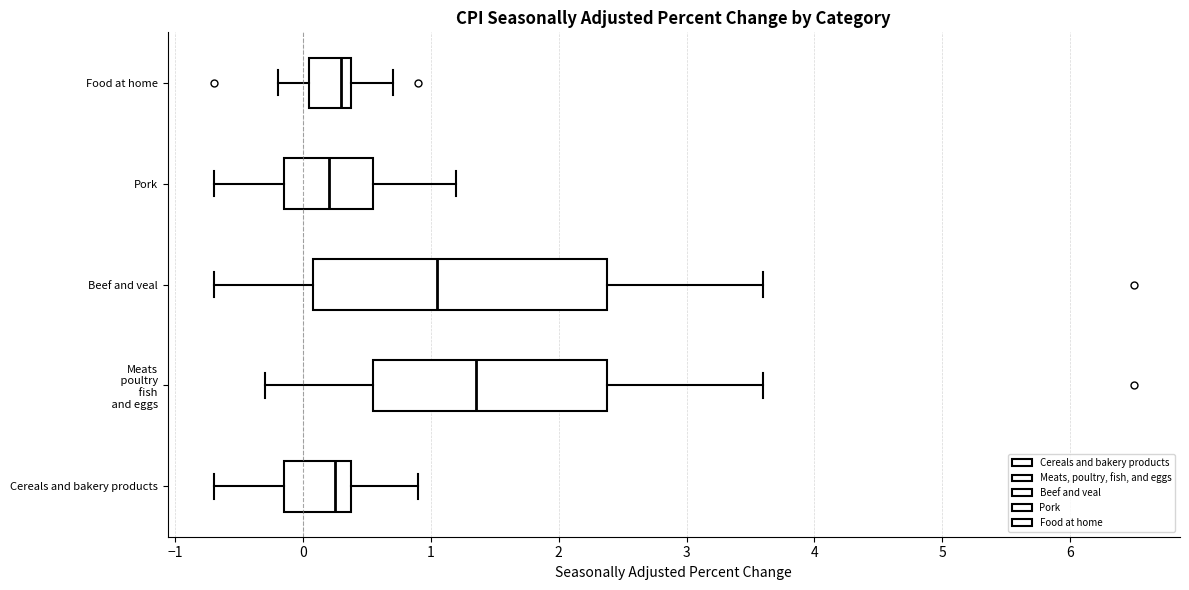

Reading bottom to top, transcribe this box plot: for each box, give where its median line is, the range the box spans, and where its two whiskers end, as read against the x-axis. The values are not printed on the chart, so give them approximately, as read against the axis.

Cereals and bakery products: median 0.3, box -0.1 to 0.4, whiskers -0.7 to 0.9
Meats poultry fish and eggs: median 1.4, box 0.6 to 2.4, whiskers -0.3 to 3.6
Beef and veal: median 1.1, box 0.1 to 2.4, whiskers -0.7 to 3.6
Pork: median 0.2, box -0.1 to 0.6, whiskers -0.7 to 1.2
Food at home: median 0.3, box 0.1 to 0.4, whiskers -0.2 to 0.7